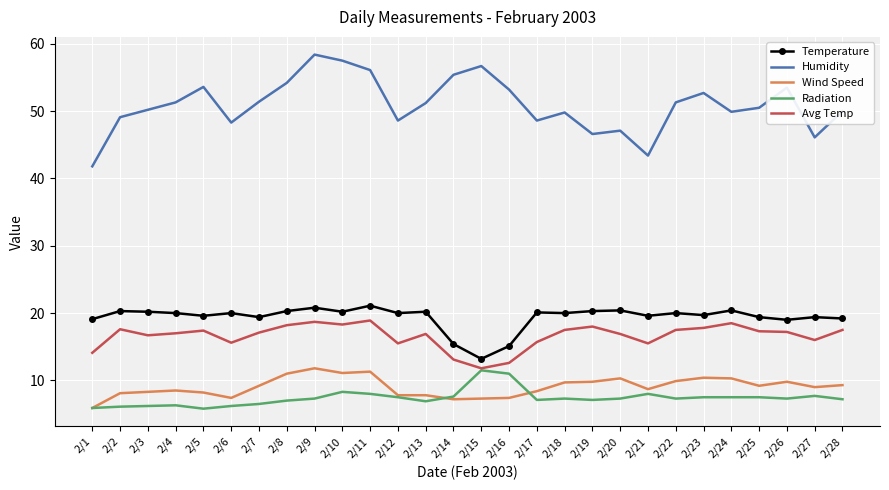

Which series has the largest total across all categories?

Humidity